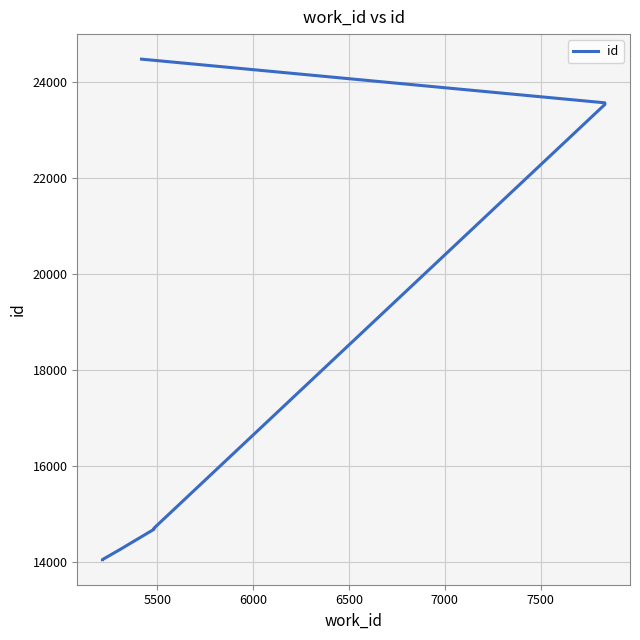

What is the difference between the maximum and minimum values?

10440